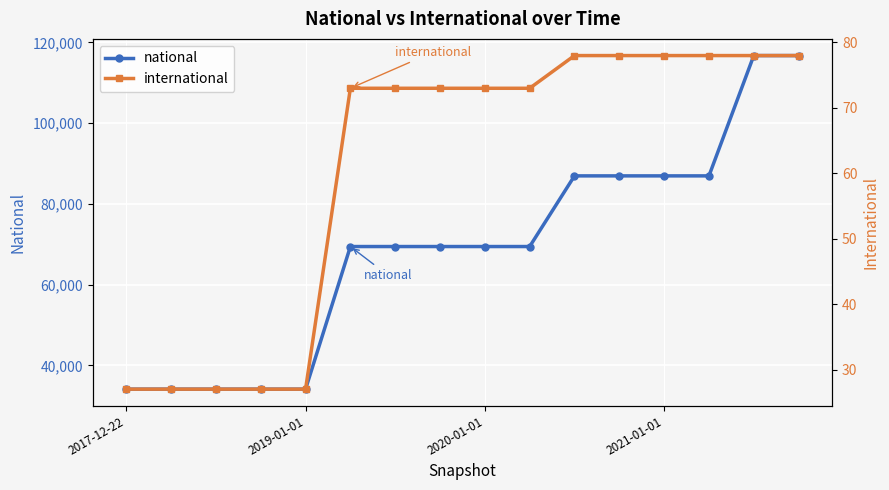

Which series has the largest total across all categories?

national